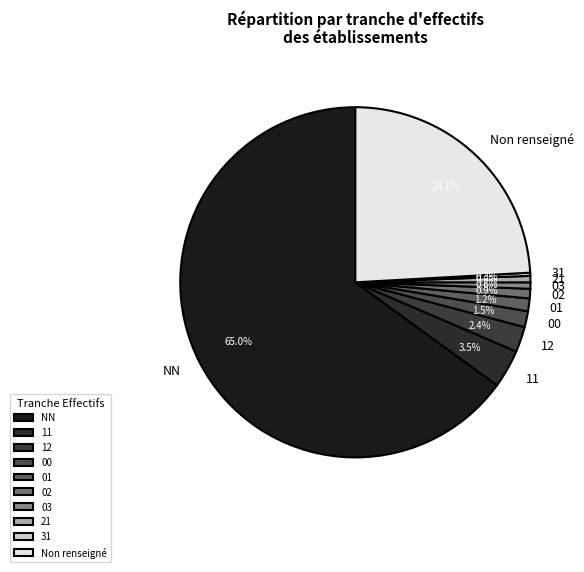

The 02 slice represents 1% of the pie. True or false?

True